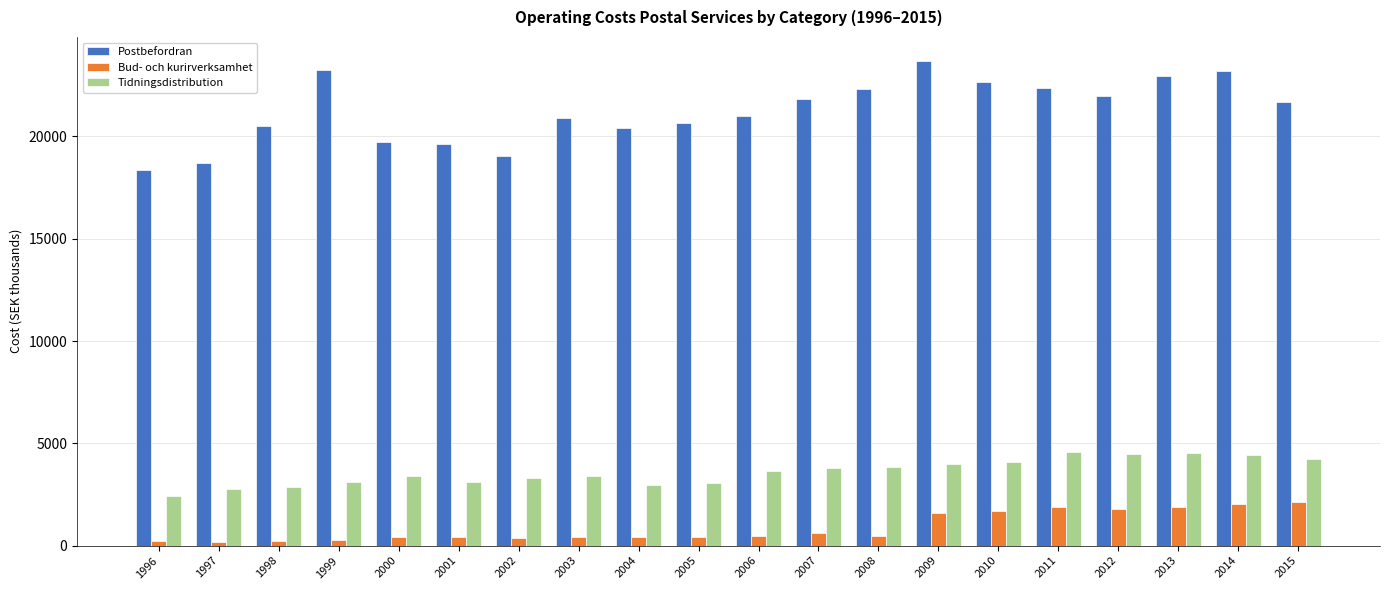

Is the value of Postbefordran at 2004 greater than the value of Bud- och kurirverksamhet at 2015?

Yes